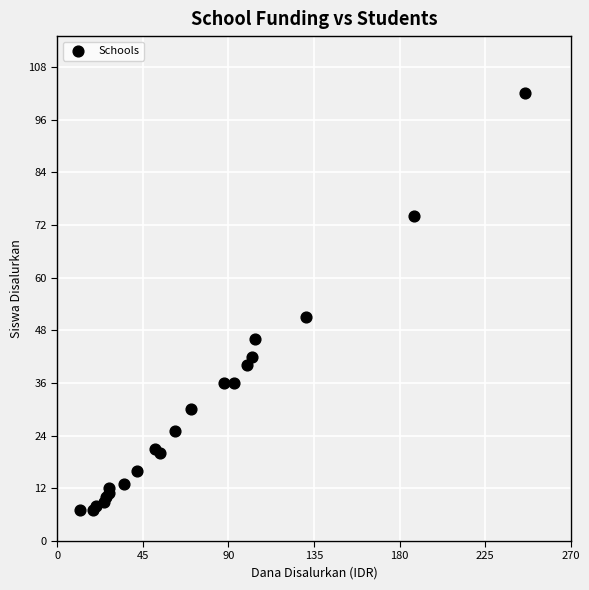

What Y value in the scatter plot is closest to 54?

51